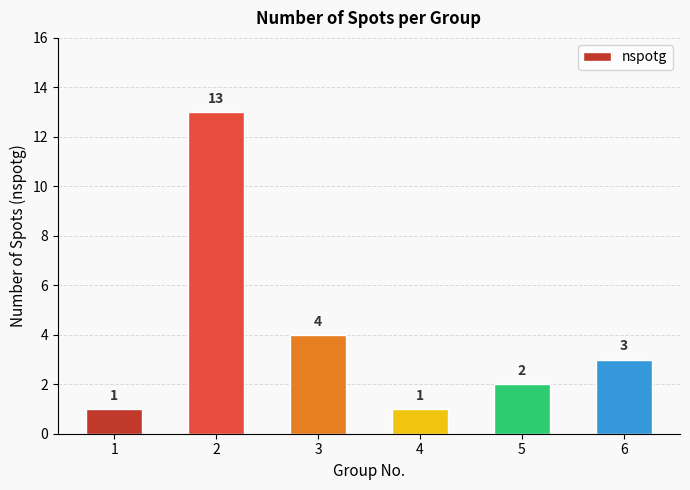

Does the chart contain stacked bars?

No